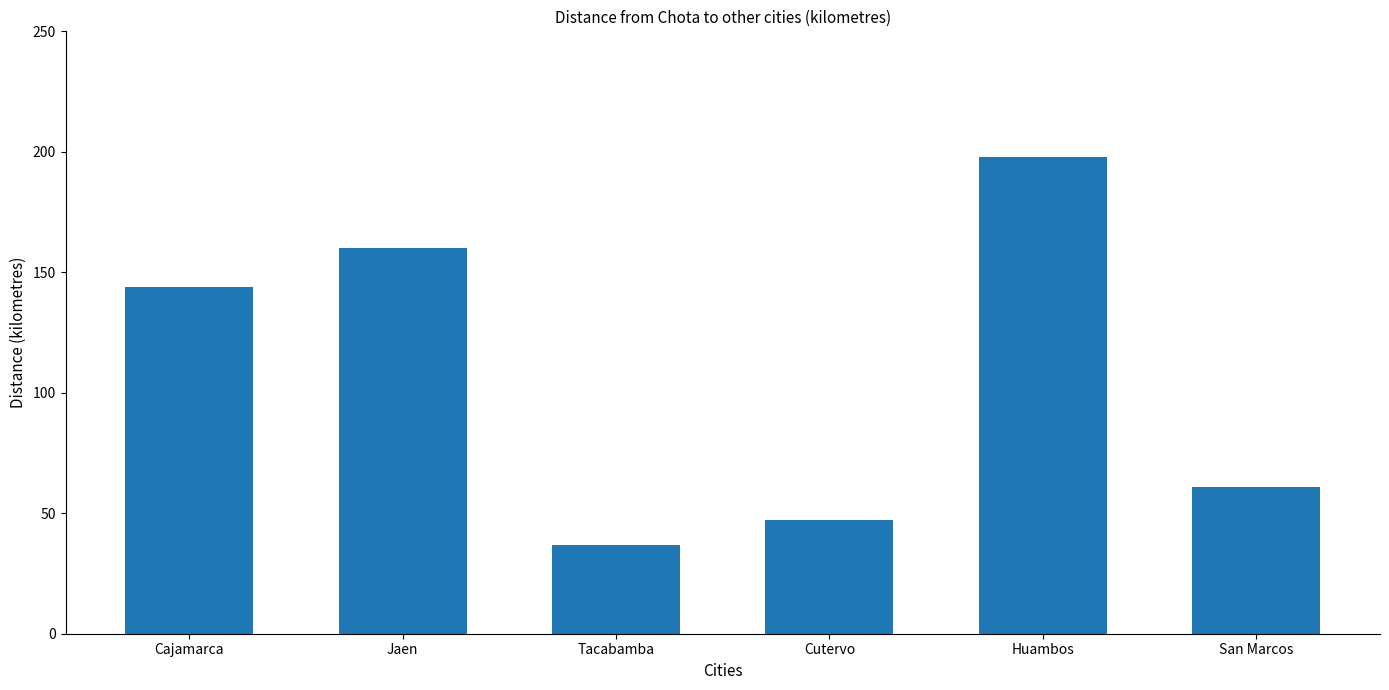

Reading left to right, what are all the values shown in this chart?

Cajamarca=144	Jaen=160	Tacabamba=37	Cutervo=47	Huambos=198	San Marcos=61